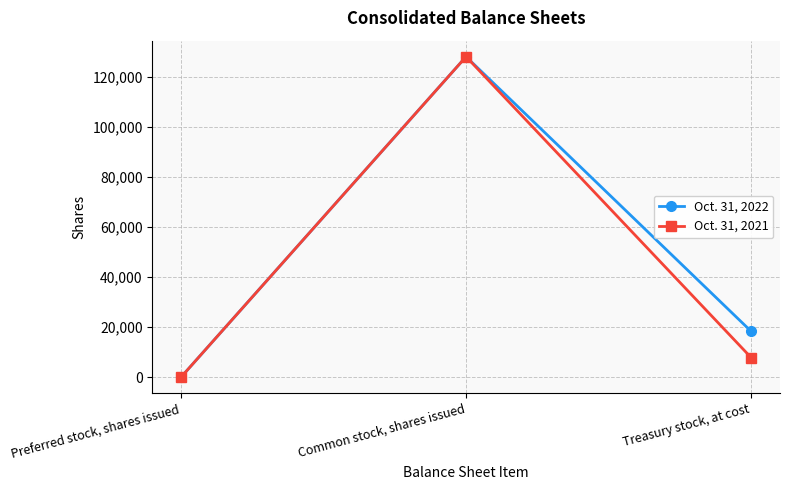

Count the number of data series in this chart.

2